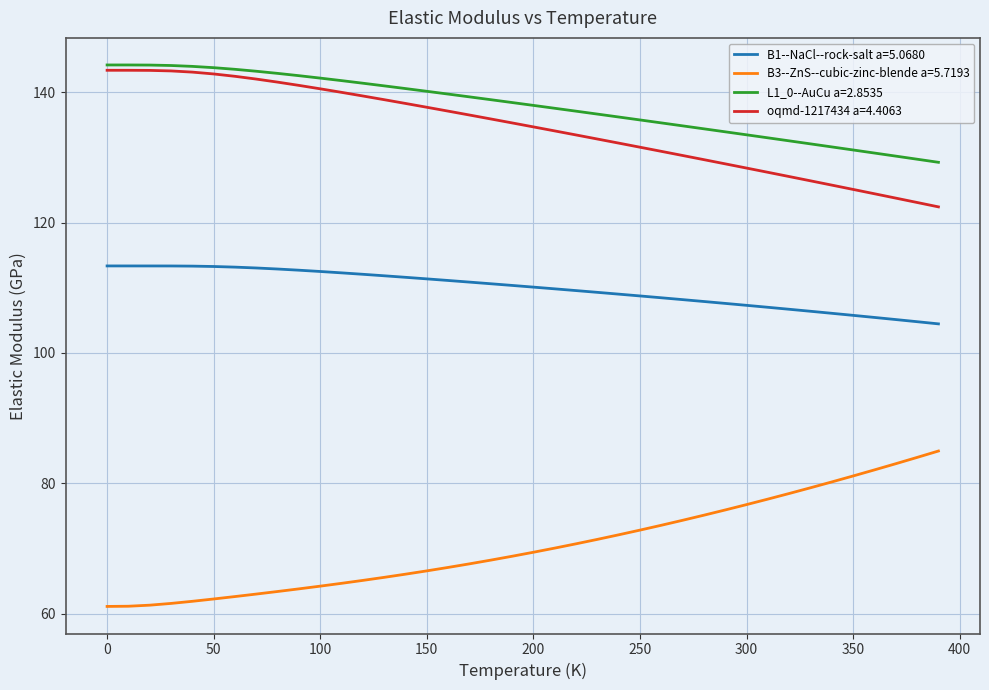

What is the minimum value for B1--NaCl--rock-salt a=5.0680?

104.5